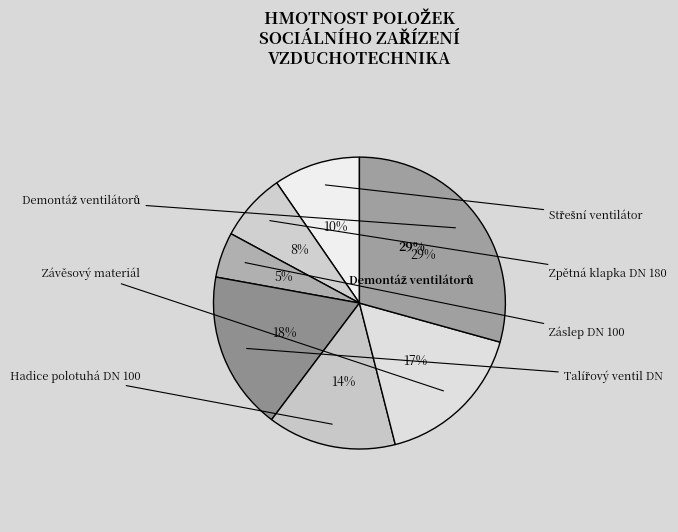

Is there any slice that represents more than half of the pie?

No